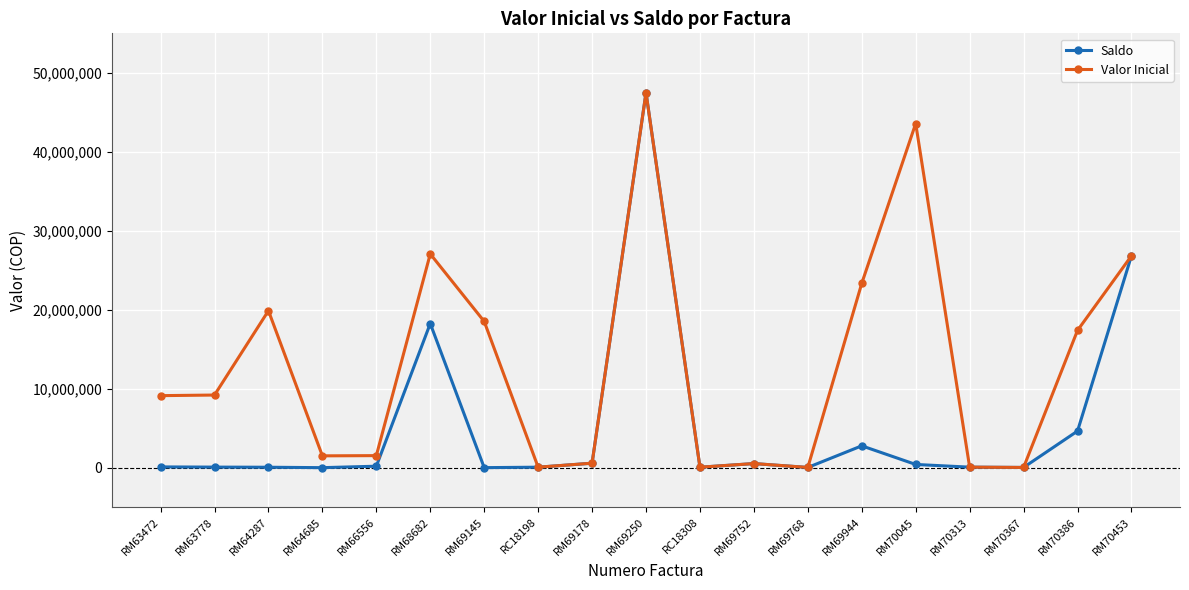

True or false: Saldo has more than 1 interior local peaks.

True